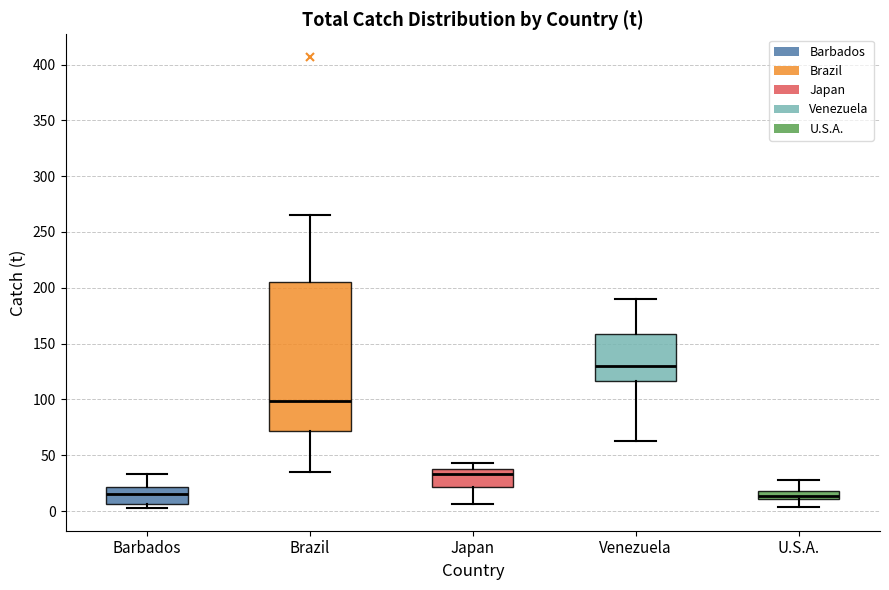

Which box has the highest median line?

Venezuela